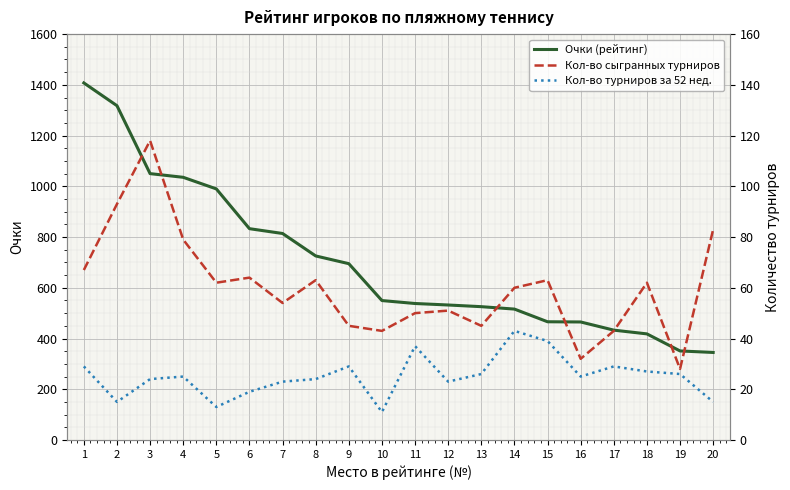

What is the smallest value displayed?

11.0